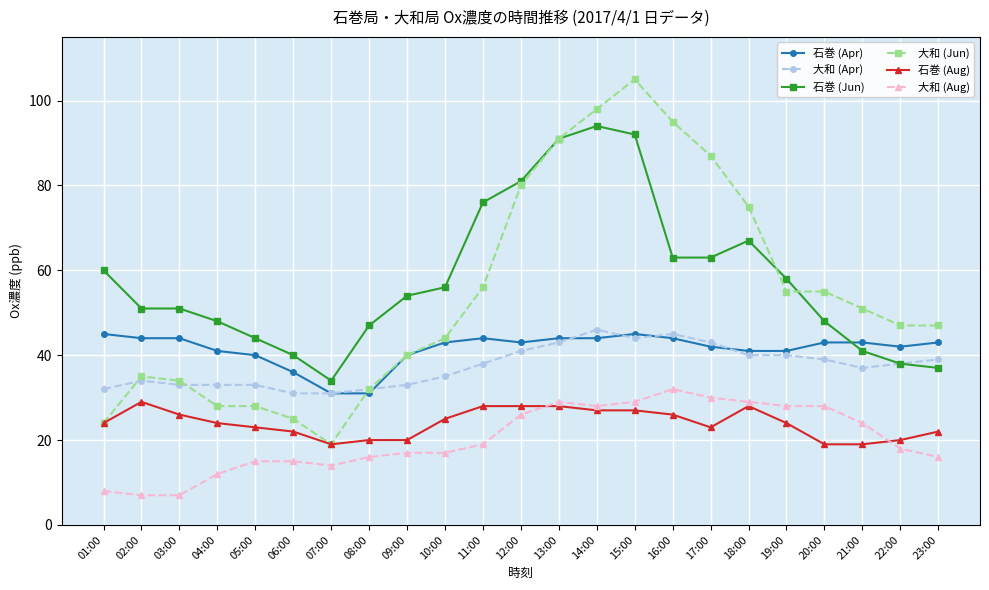

Reading left to right, transcribe all the data shown in this chart.

石巻 (Apr): 45	44	44	41	40	36	31	31	40	43	44	43	44	44	45	44	42	41	41	43	43	42	43
大和 (Apr): 32	34	33	33	33	31	31	32	33	35	38	41	43	46	44	45	43	40	40	39	37	38	39
石巻 (Jun): 60	51	51	48	44	40	34	47	54	56	76	81	91	94	92	63	63	67	58	48	41	38	37
大和 (Jun): 24	35	34	28	28	25	19	32	40	44	56	80	91	98	105	95	87	75	55	55	51	47	47
石巻 (Aug): 24	29	26	24	23	22	19	20	20	25	28	28	28	27	27	26	23	28	24	19	19	20	22
大和 (Aug): 8	7	7	12	15	15	14	16	17	17	19	26	29	28	29	32	30	29	28	28	24	18	16